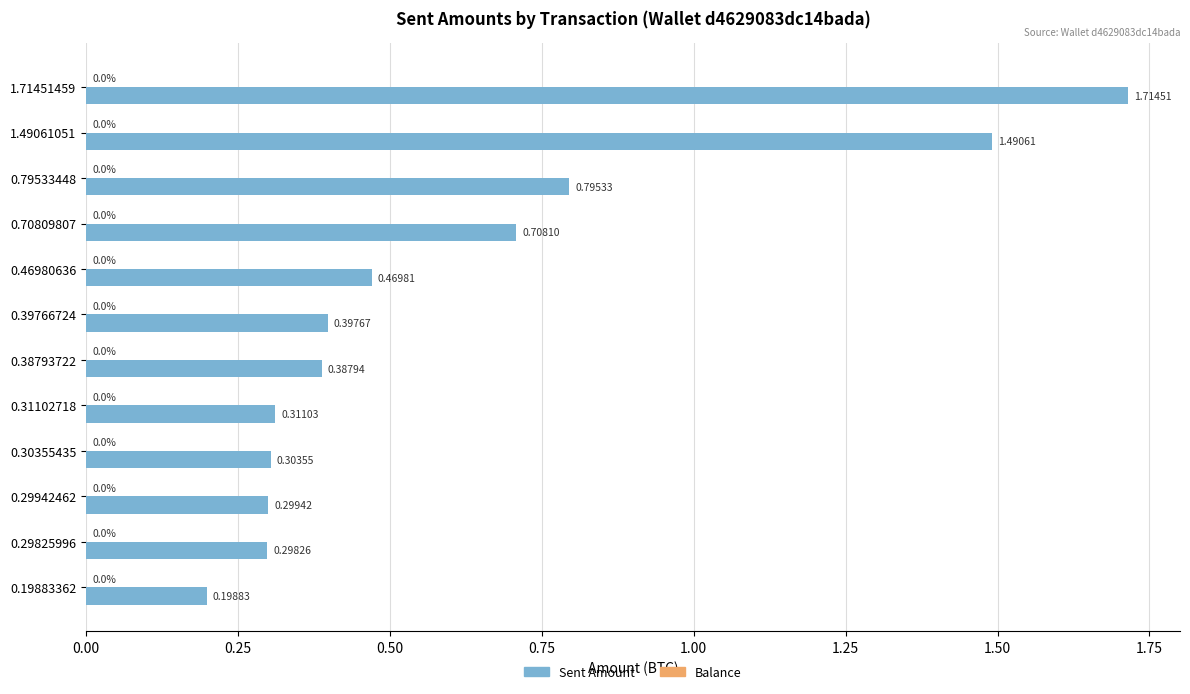

Rank the categories by value from highest to lowest.

1.71451459, 1.49061051, 0.79533448, 0.70809807, 0.46980636, 0.39766724, 0.38793722, 0.31102718, 0.30355435, 0.29942462, 0.29825996, 0.19883362